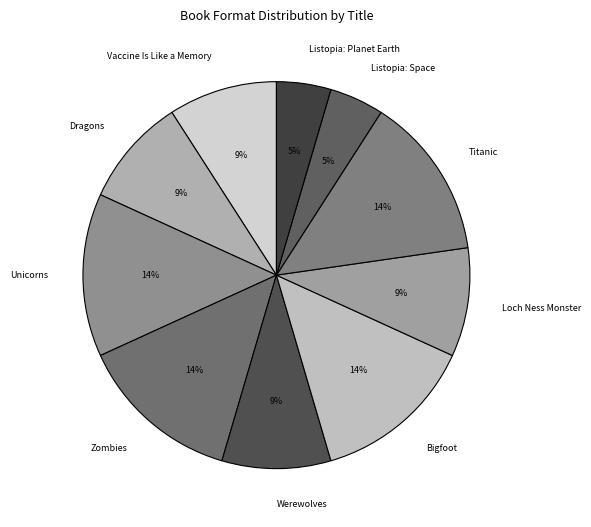

The Dragons slice represents 1% of the pie. True or false?

False